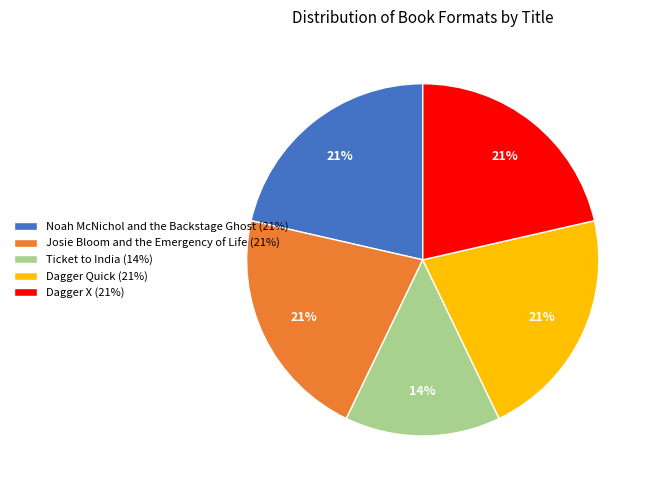

Which category has the smallest portion of the pie?

Ticket to India